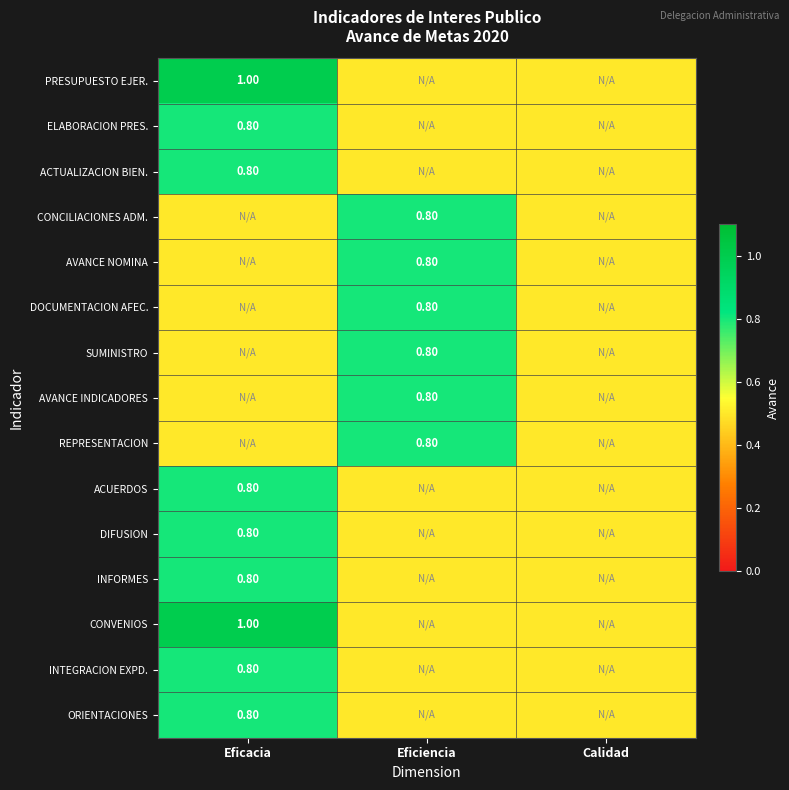

Rank the categories by INTEGRACION EXPD. value from highest to lowest.

Eficacia, Eficiencia, Calidad